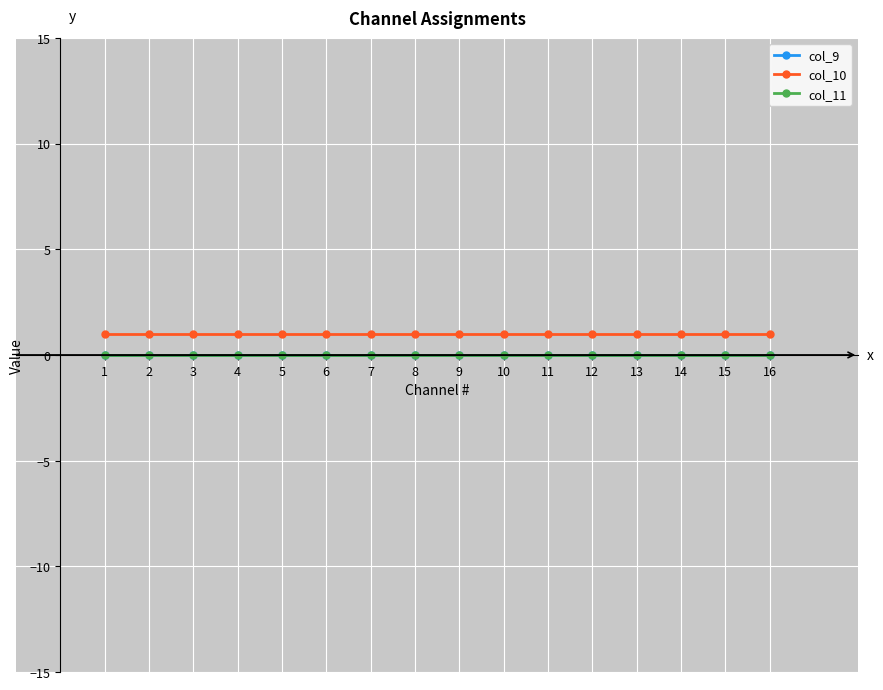

True or false: col_9 has more than 0 interior local peaks.

False